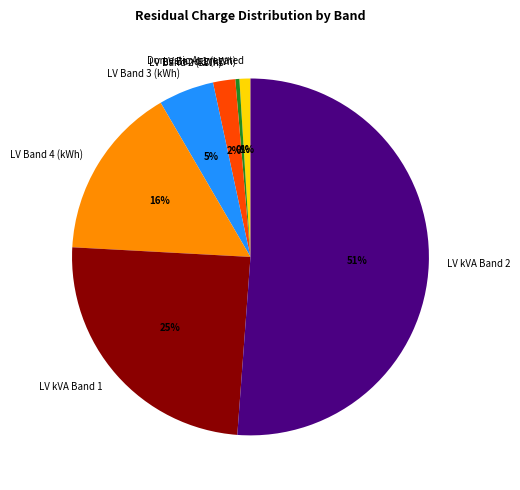

Which slice is the smallest?

LV Band 1 (kWh)